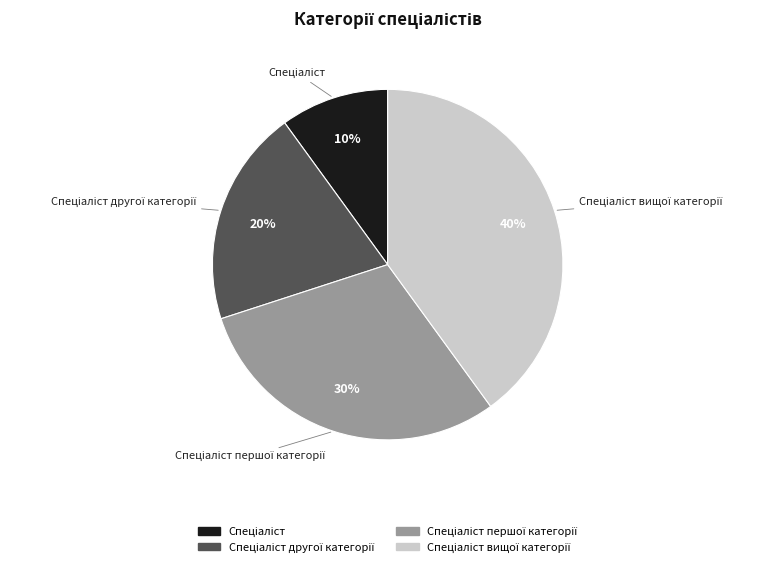

How many slices are in this pie chart?

4